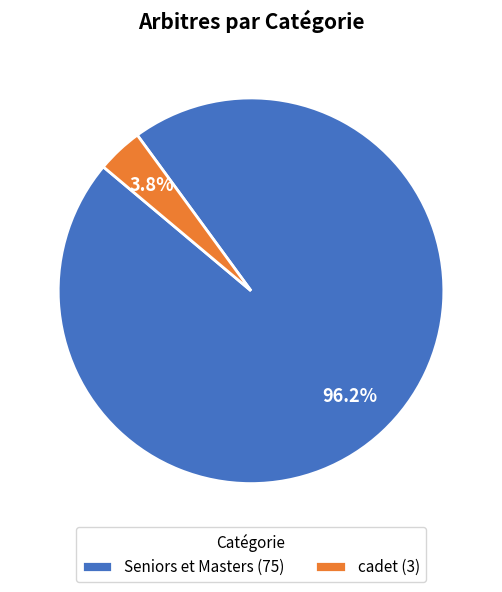

To the nearest percent, what is the difference between the cadet and Seniors et Masters slice percentages?

92%